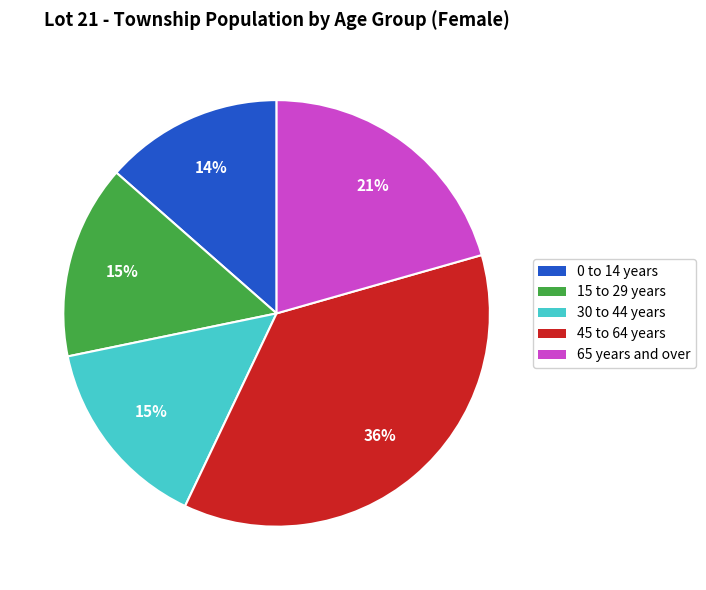

To the nearest percent, what percentage of the pie is 0 to 14 years?

14%